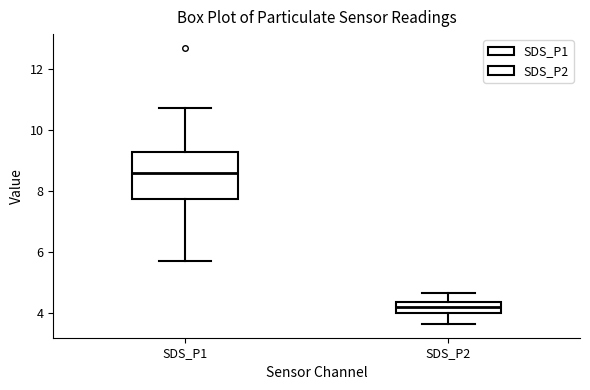

Where is the lower edge of the box for SDS_P1 on the y-axis? The values are not printed on the chart, so give them approximately, as read against the axis.

7.8